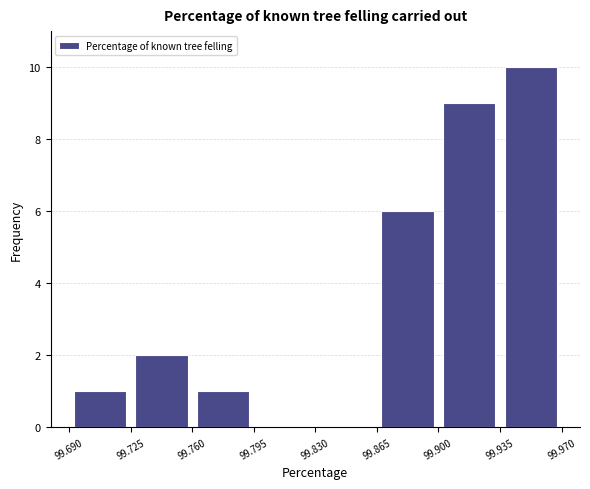

Which range on the x-axis has the tallest bar?

99.935 to 99.970